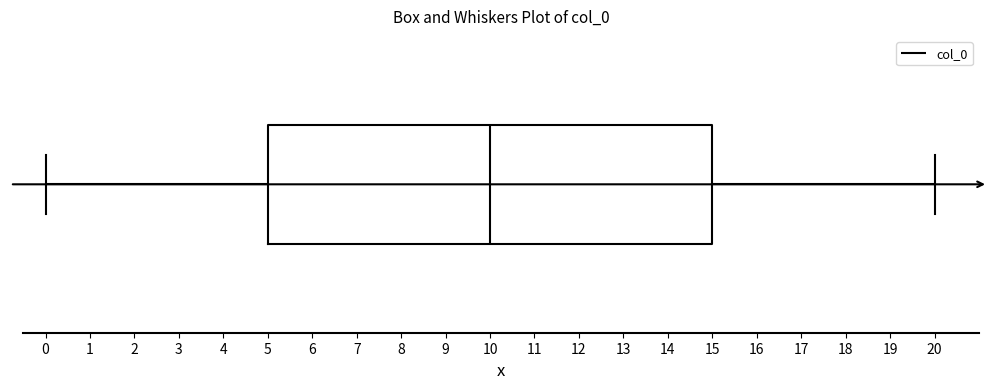

Read this box plot against the x-axis: the position of the median line, the range covered by the box, and the ends of both whiskers. The values are not printed on the chart, so give them approximately, as read against the axis.

median 10, box 5 to 15, whiskers 0 to 20